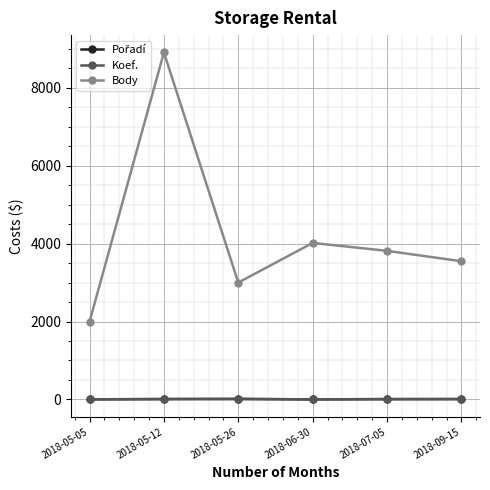

Does the chart display data point markers on the line(s)?

Yes